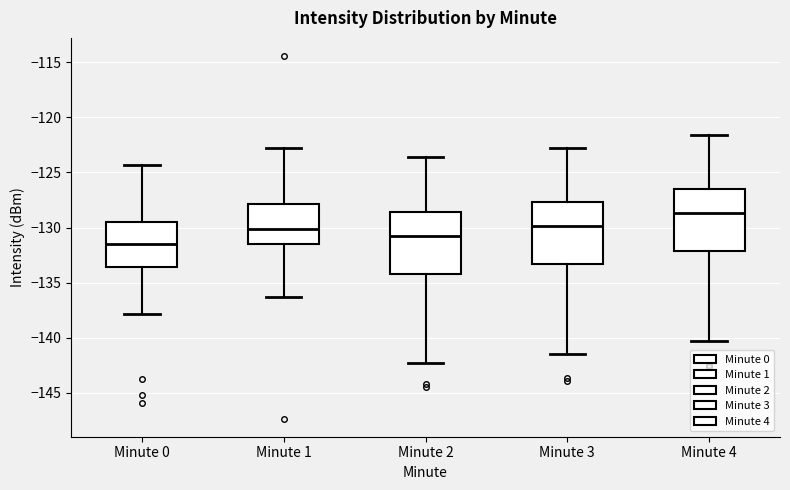

Reading left to right, transcribe this box plot: for each box, give where its median line is, the range the box spans, and where its two whiskers end, as read against the y-axis. The values are not printed on the chart, so give them approximately, as read against the axis.

Minute 0: median -131.5, box -133.5 to -129.5, whiskers -138.0 to -124.5
Minute 1: median -130.0, box -131.5 to -128.0, whiskers -136.5 to -123.0
Minute 2: median -131.0, box -134.0 to -128.5, whiskers -142.5 to -123.5
Minute 3: median -130.0, box -133.5 to -127.5, whiskers -141.5 to -123.0
Minute 4: median -128.5, box -132.0 to -126.5, whiskers -140.5 to -121.5